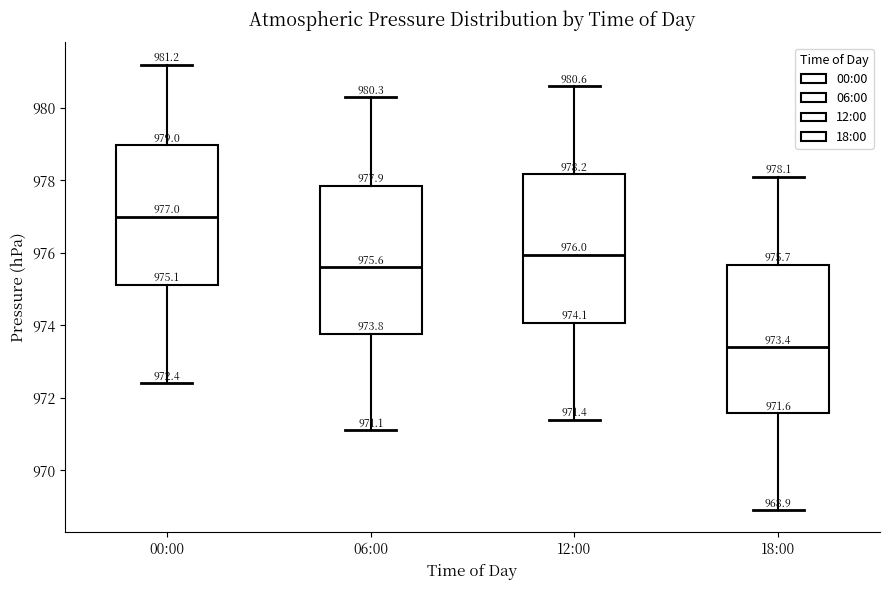

Which box has the highest median line?

00:00